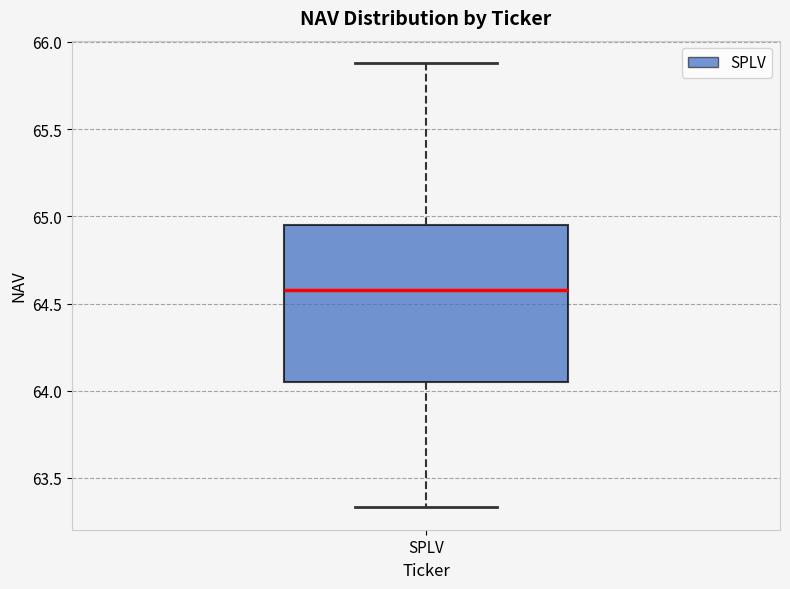

Read this box plot against the y-axis: the position of the median line, the range covered by the box, and the ends of both whiskers. The values are not printed on the chart, so give them approximately, as read against the axis.

median 64.60, box 64.05 to 64.95, whiskers 63.35 to 65.90